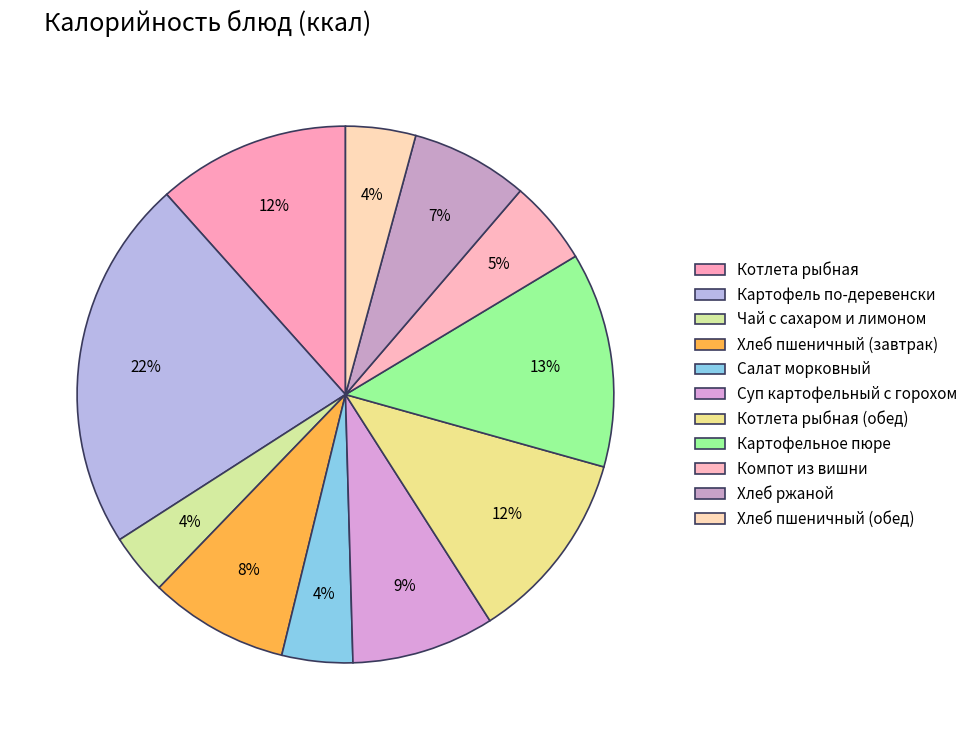

Is it true that Картофельное пюре is 13% of the pie?

True